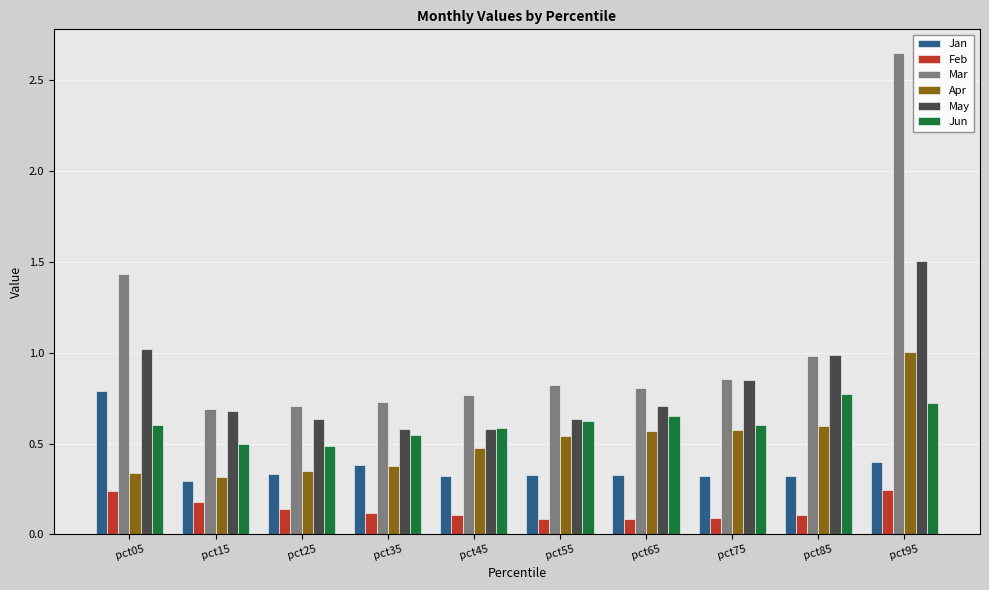

What is the difference between the maximum and minimum values in the Mar series?

2.0